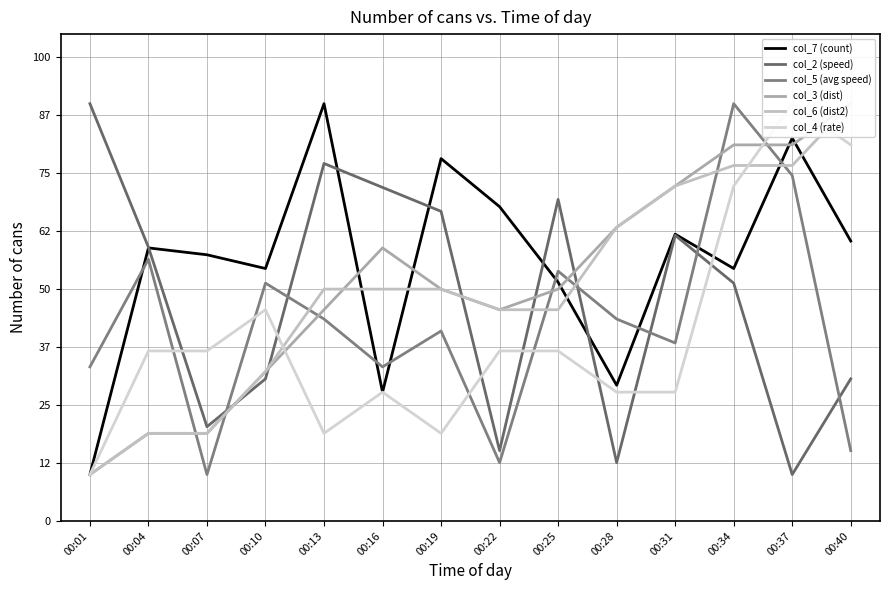

True or false: col_4 (rate) has a value of 36.7 at 00:04.

True